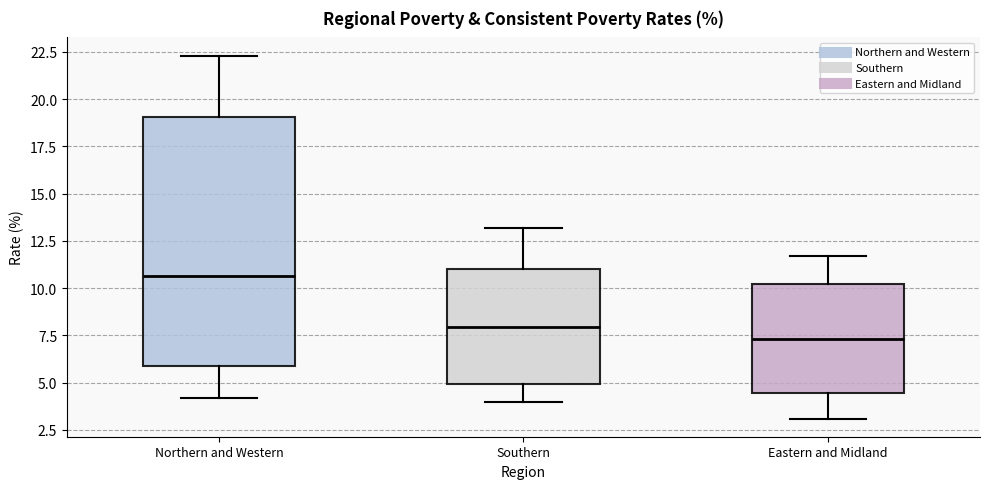

Where does the upper whisker of the box for Eastern and Midland end on the y-axis? The values are not printed on the chart, so give them approximately, as read against the axis.

11.5